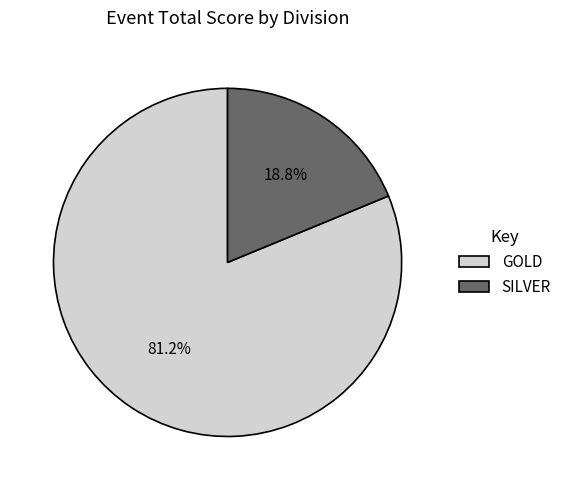

Is there a majority slice in this chart?

Yes